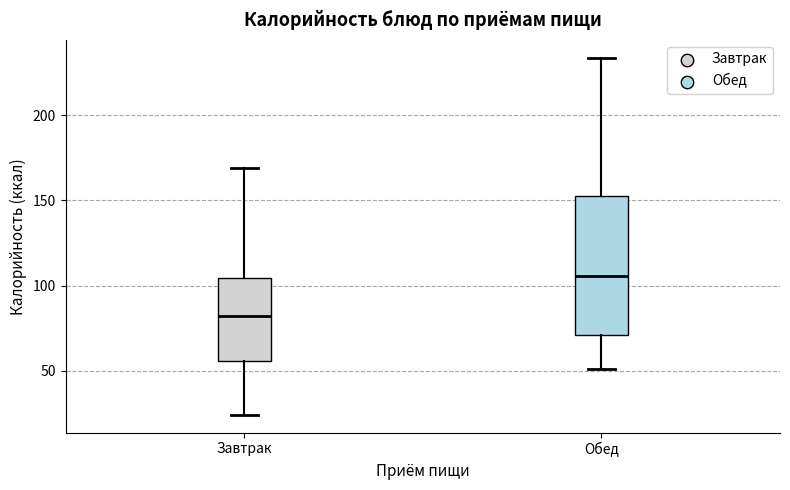

Where does the lower whisker of the box for Обед end on the y-axis? The values are not printed on the chart, so give them approximately, as read against the axis.

50